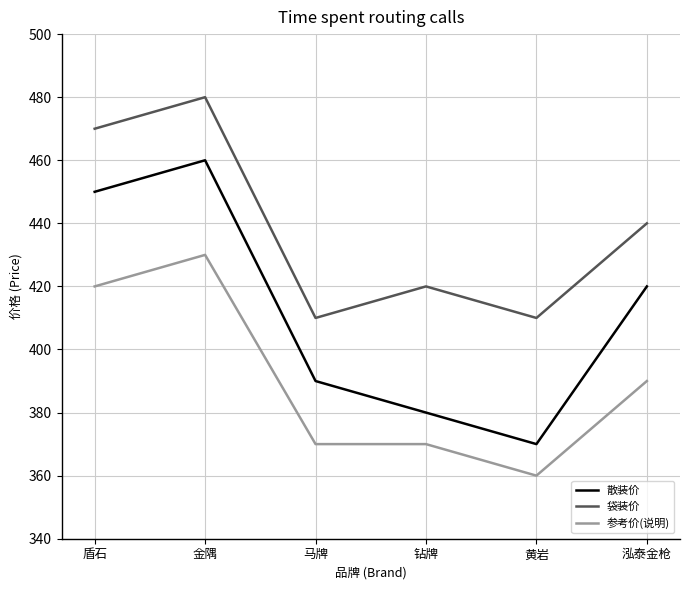

Which category has the lowest value in the 参考价(说明) series?

黄岩